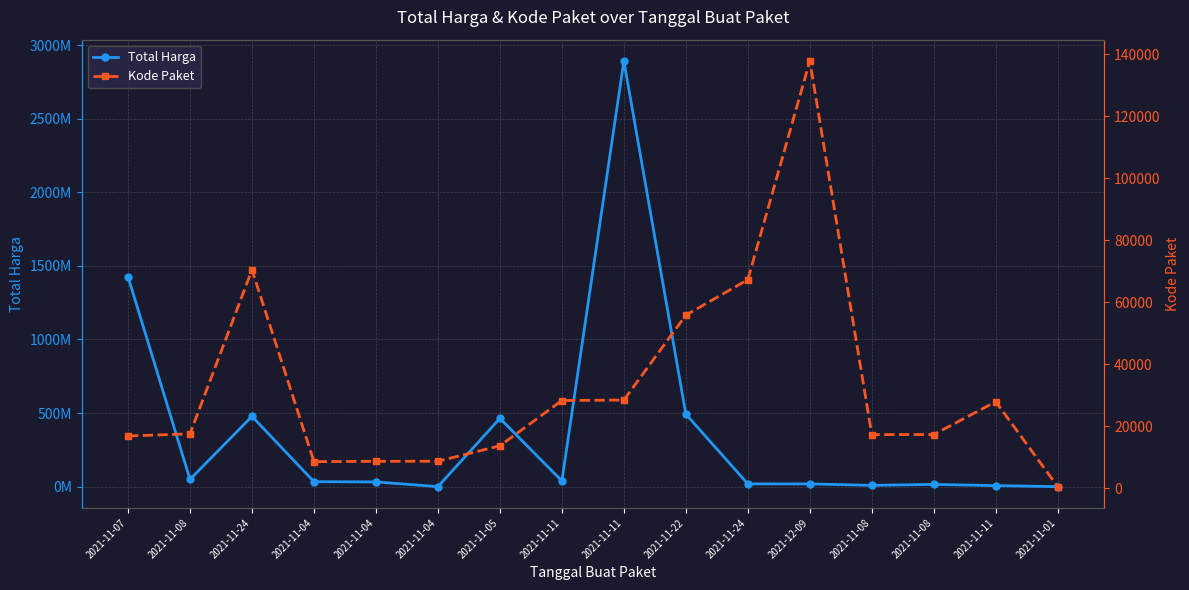

Reading left to right, what are all the values shown in this chart?

Total Harga: 2021-11-07=1425867900	2021-11-08=49730040	2021-11-24=477600000	2021-11-04=34000000	2021-11-04=32441200	2021-11-04=577875	2021-11-05=464002100	2021-11-11=39440000	2021-11-11=2892122000	2021-11-22=493000000	2021-11-24=19175000	2021-12-09=18900000	2021-11-08=9180000	2021-11-08=15513960	2021-11-11=7401240	2021-11-01=333600
Kode Paket: 2021-11-07=16823	2021-11-08=17509	2021-11-24=70453	2021-11-04=8530	2021-11-04=8646	2021-11-04=8668	2021-11-05=13652	2021-11-11=28271	2021-11-11=28425	2021-11-22=55826	2021-11-24=67279	2021-12-09=137876	2021-11-08=17272	2021-11-08=17283	2021-11-11=27891	2021-11-01=464